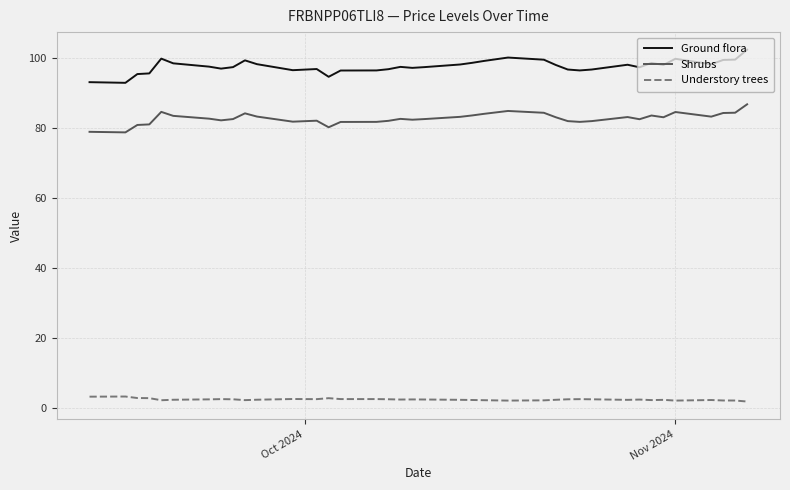

Which series has the widest spread of values?

Ground flora